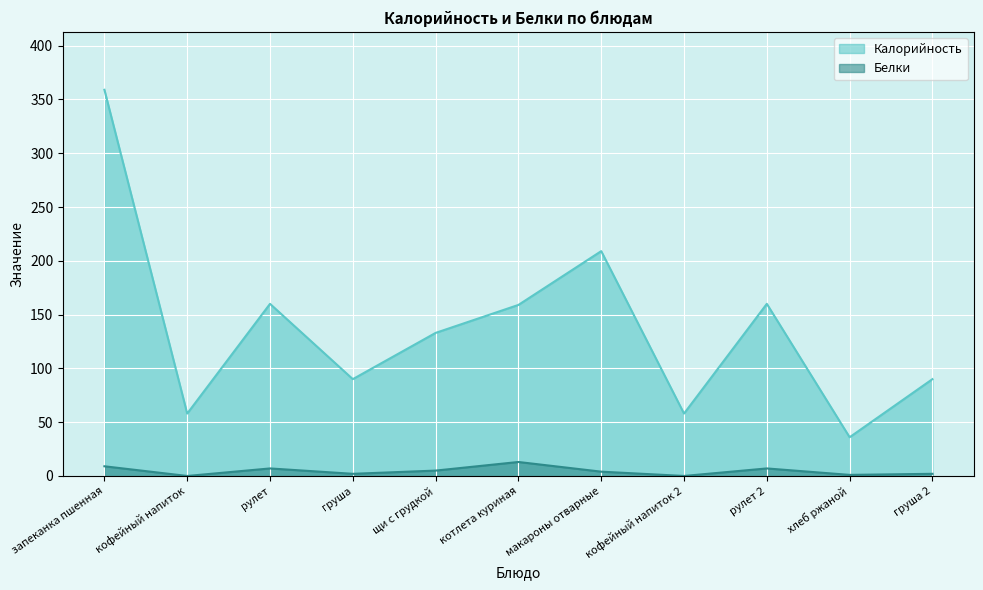

What are all the series names shown in the legend?

Калорийность, Белки